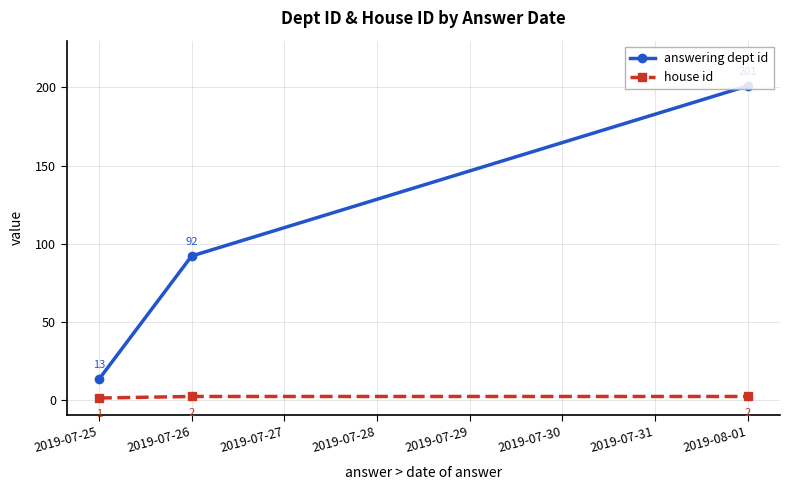

The answering dept id series shows 92 at 2019-07-26. True or false?

True